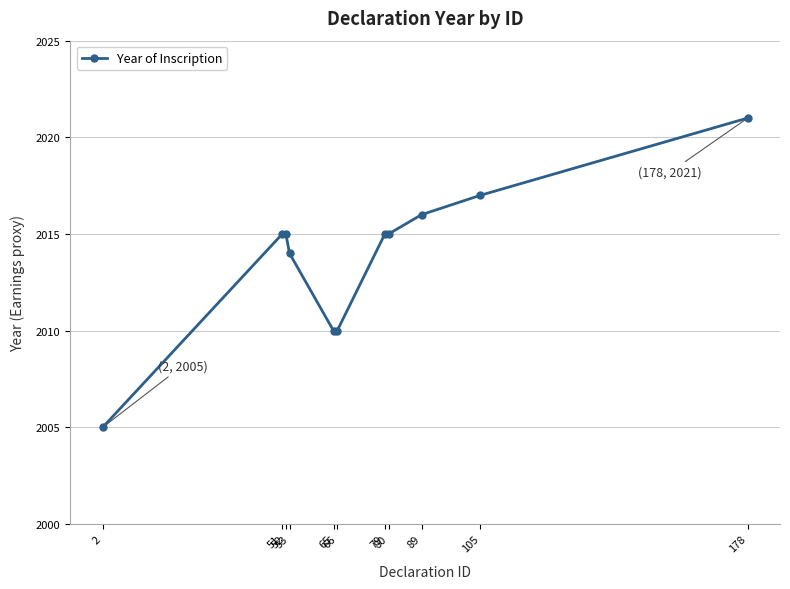

What is the difference between the second highest and second lowest values?

7